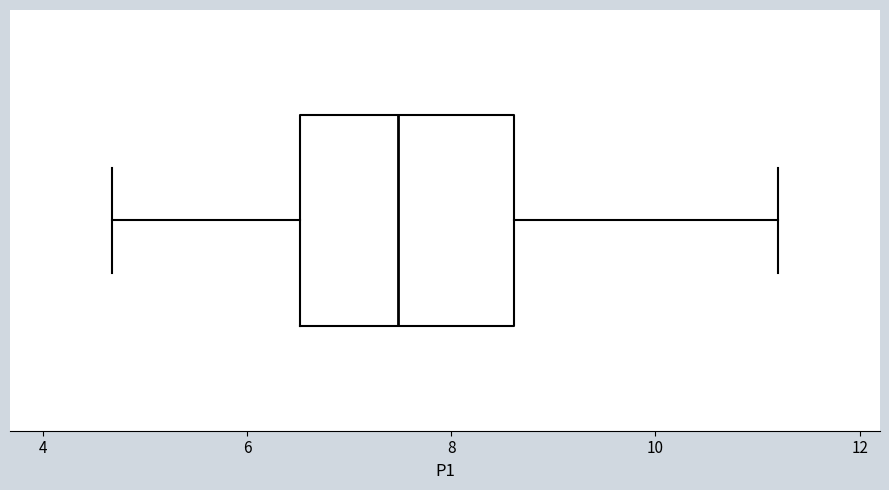

Read this box plot against the x-axis: the position of the median line, the range covered by the box, and the ends of both whiskers. The values are not printed on the chart, so give them approximately, as read against the axis.

median 7.4, box 6.6 to 8.6, whiskers 4.6 to 11.2